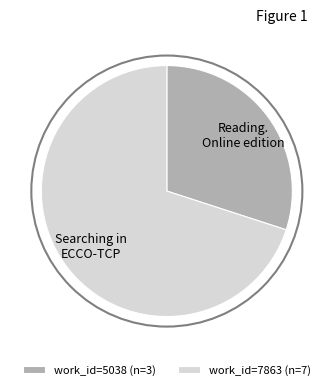

Which has a higher value, Reading. Online edition or Searching in ECCO-TCP?

Searching in ECCO-TCP